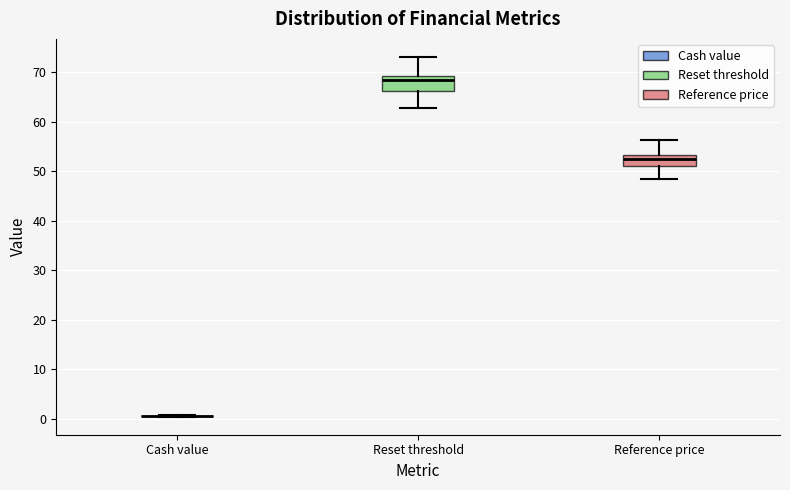

Reading left to right, read every box against the y-axis: the position of its median line, the range the box covers, and the ends of its whiskers. The values are not printed on the chart, so give them approximately, as read against the axis.

Cash value: box collapsed to a line at 1, whiskers 0 to 1
Reset threshold: median 68, box 66 to 69, whiskers 63 to 73
Reference price: median 53 (just below the box's upper edge), box 51 to 53, whiskers 48 to 56